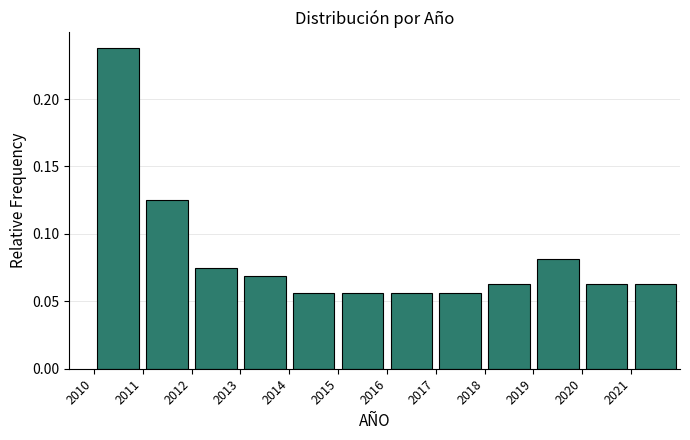

Over which range of the x-axis is the bar tallest?

2010 to 2011